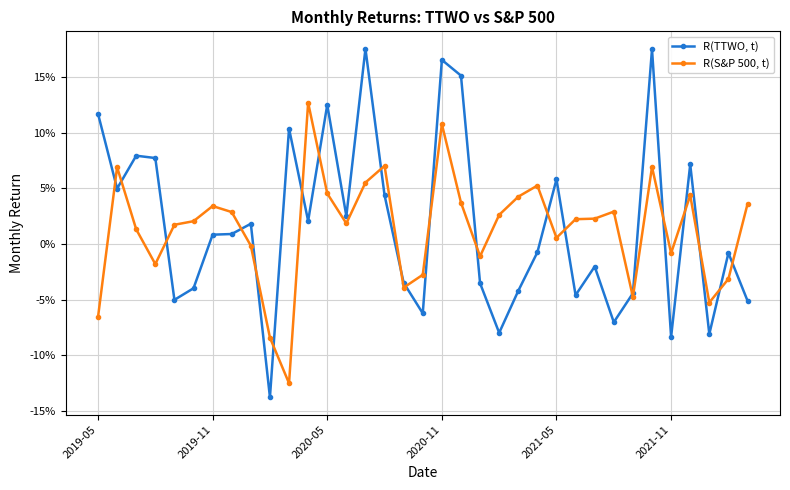

What is the sum of all R(TTWO, t) values?

0.6